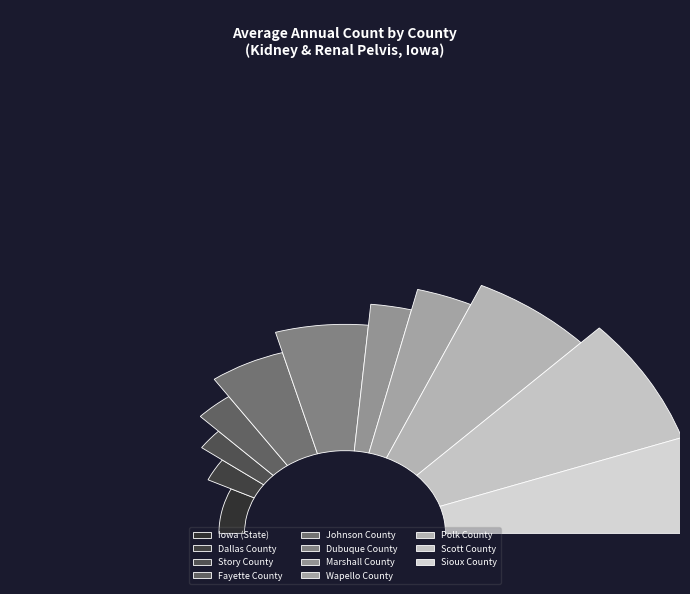

Is the sum of Dubuque County and Wapello County greater than half?

No